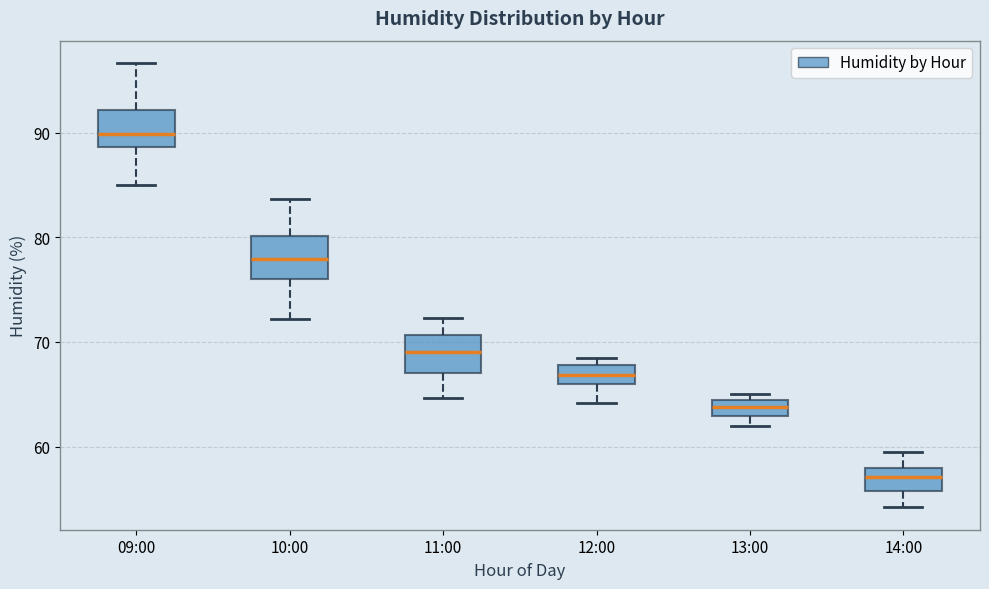

Which box's median line is the lowest?

14:00